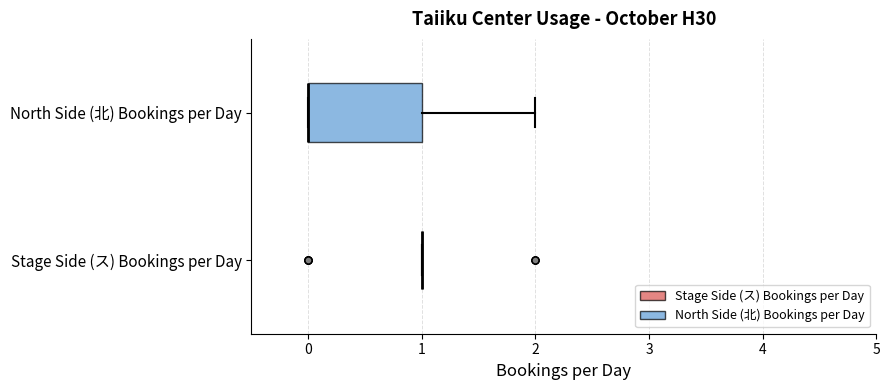

Reading bottom to top, transcribe this box plot: for each box, give where its median line is, the range the box spans, and where its two whiskers end, as read against the x-axis. The values are not printed on the chart, so give them approximately, as read against the axis.

Stage Side (ス) Bookings per Day: box collapsed to a line at 1, whiskers 1 to 1
North Side (北) Bookings per Day: median 0 (drawn on the box's left edge), box 0 to 1, whiskers 0 to 2